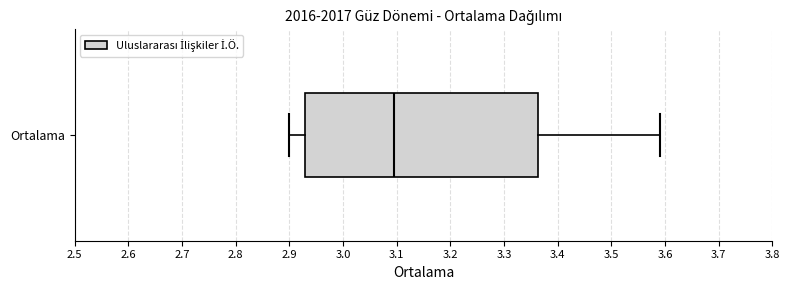

Transcribe this box plot: give where the median line is, the range the box spans, and where the two whiskers end, as read against the x-axis. The values are not printed on the chart, so give them approximately, as read against the axis.

median 3.10, box 2.93 to 3.36, whiskers 2.90 to 3.59